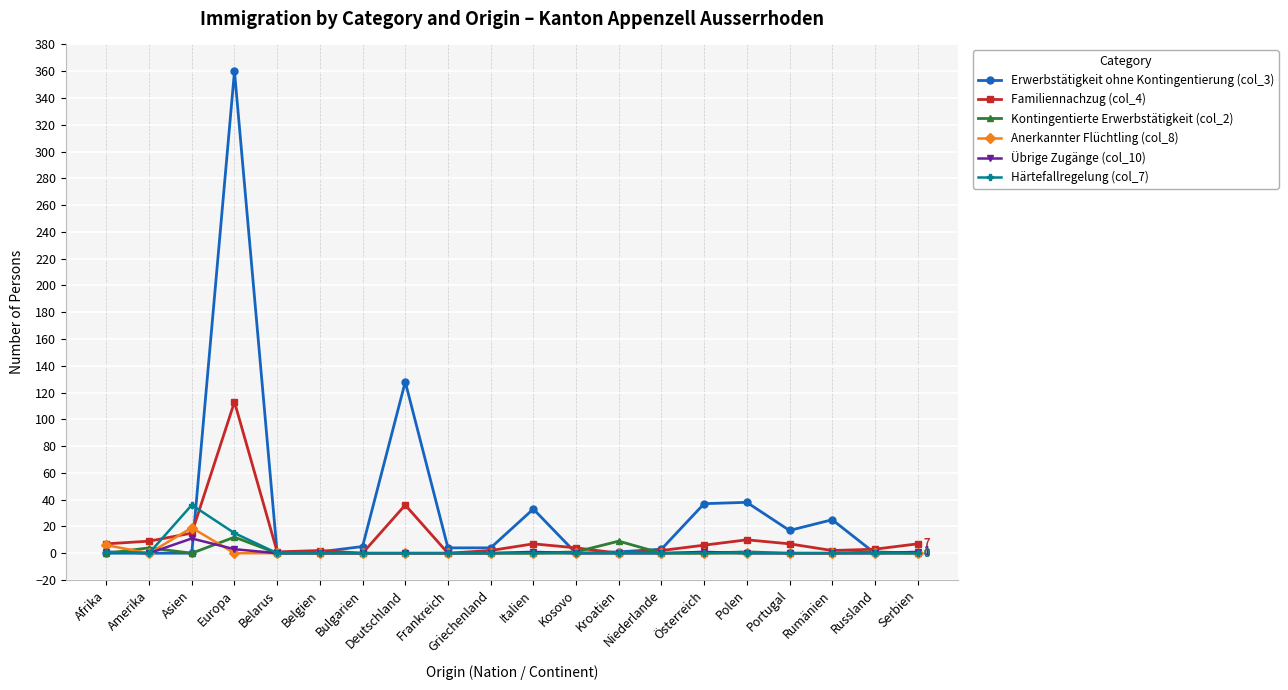

Where is the first local maximum for Härtefallregelung (col_7)?

Asien